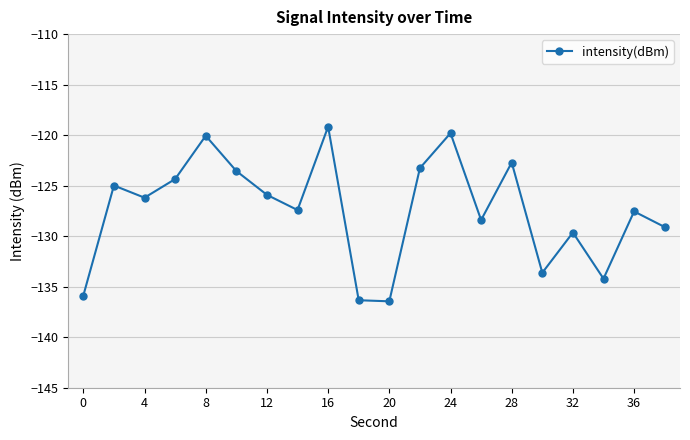

Count the number of data series in this chart.

1